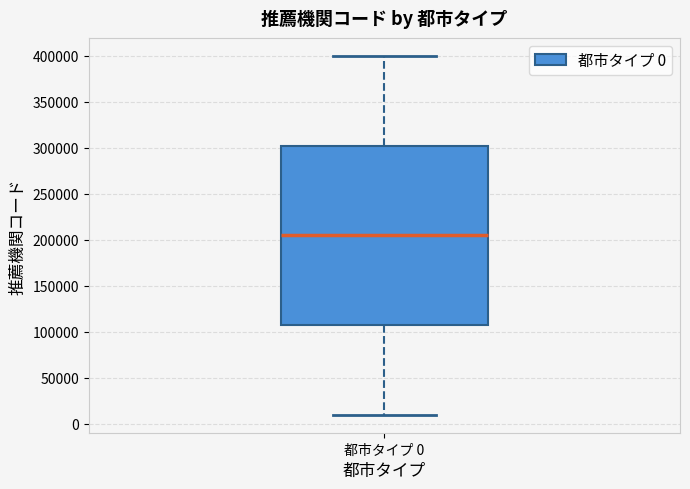

Where does the upper whisker of the box for 都市タイプ 0 end on the y-axis? The values are not printed on the chart, so give them approximately, as read against the axis.

400000